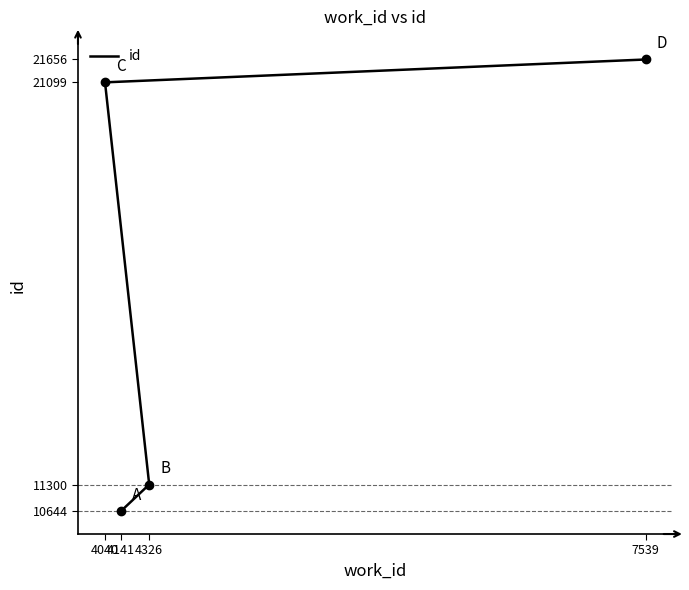

At which label does the data first exceed 21099?

7539